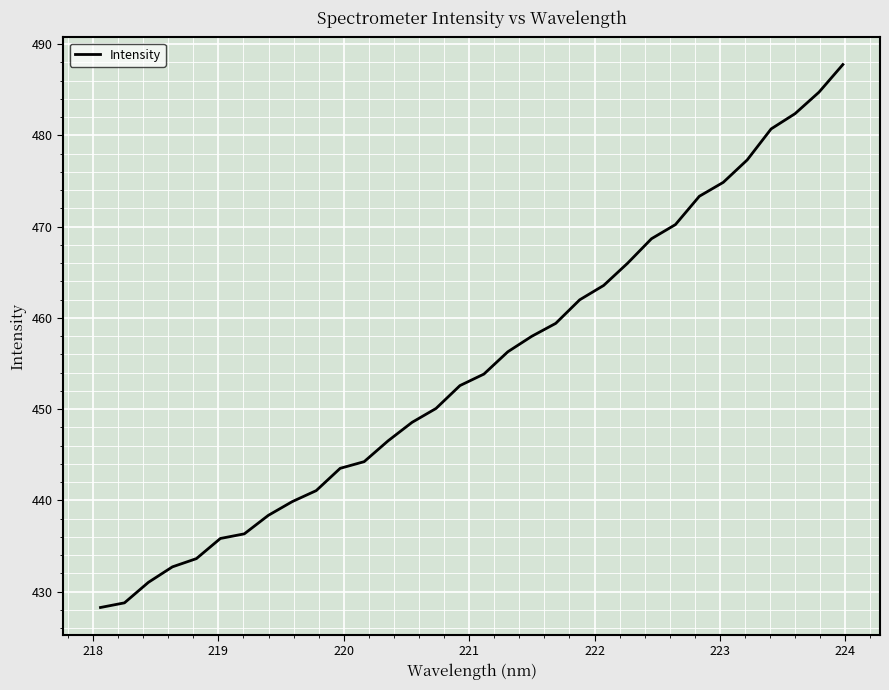

What is the difference between the maximum and minimum values?

59.5